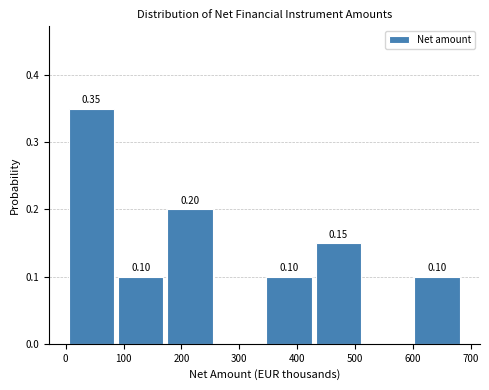

Which range on the x-axis has the tallest bar?

0 to 90